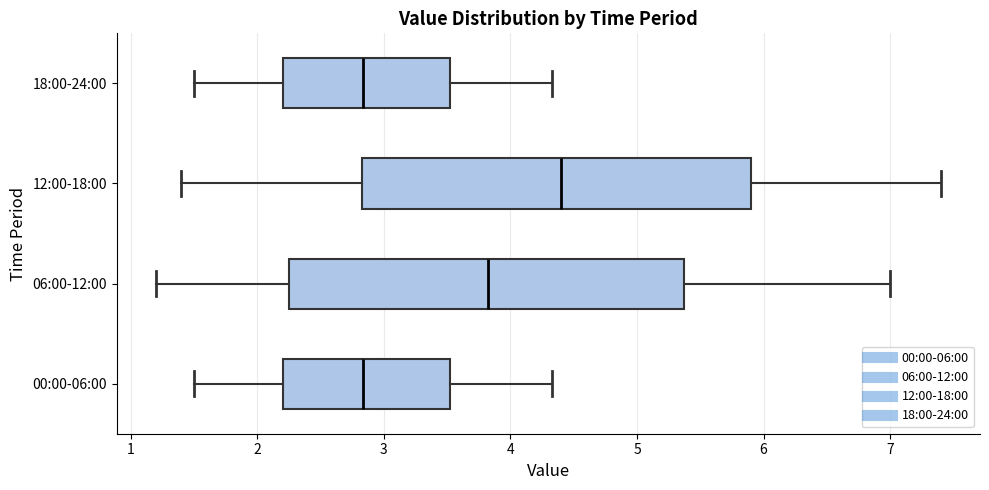

Reading bottom to top, read every box against the x-axis: the position of its median line, the range the box covers, and the ends of its whiskers. The values are not printed on the chart, so give them approximately, as read against the axis.

00:00-06:00: median 2.8, box 2.2 to 3.5, whiskers 1.5 to 4.3
06:00-12:00: median 3.8, box 2.3 to 5.4, whiskers 1.2 to 7.0
12:00-18:00: median 4.4, box 2.8 to 5.9, whiskers 1.4 to 7.4
18:00-24:00: median 2.8, box 2.2 to 3.5, whiskers 1.5 to 4.3